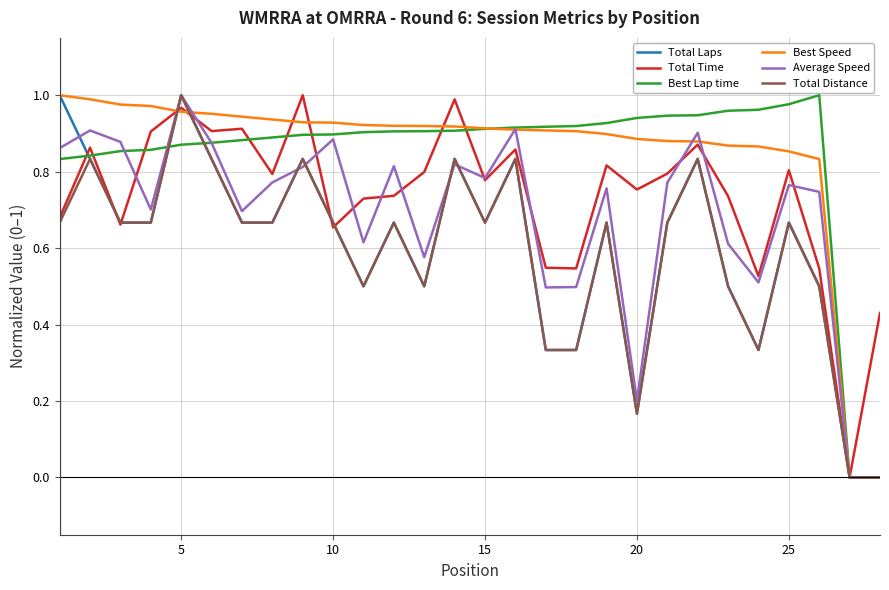

What are all the series names shown in the legend?

Total Laps, Total Time, Best Lap time, Best Speed, Average Speed, Total Distance